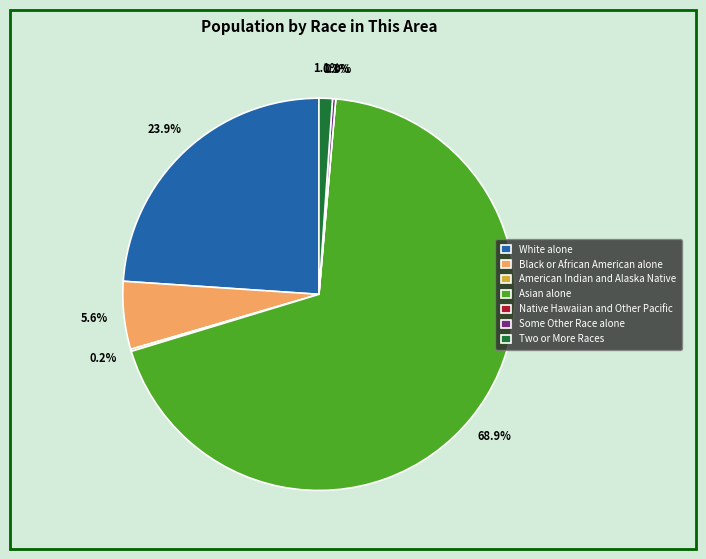

Which slice is the smallest?

Native Hawaiian and Other Pacific